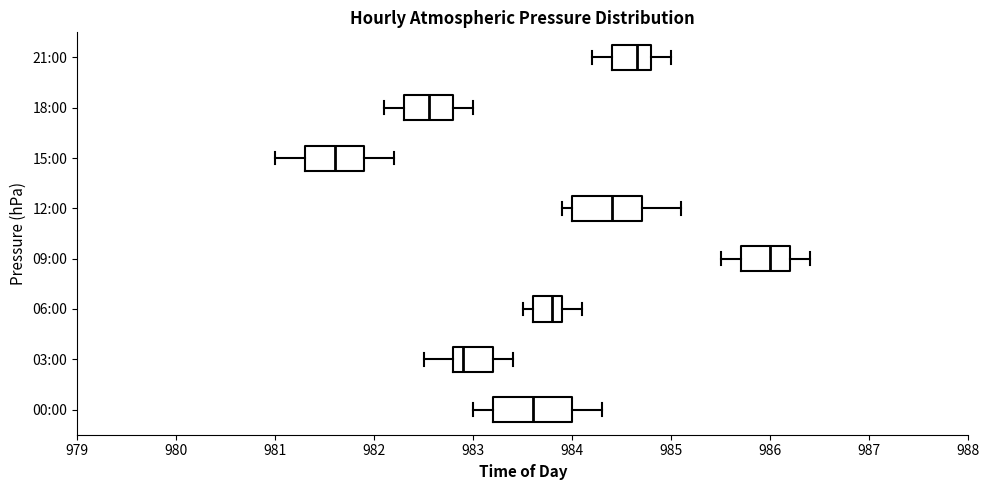

Reading bottom to top, transcribe this box plot: for each box, give where its median line is, the range the box spans, and where its two whiskers end, as read against the x-axis. The values are not printed on the chart, so give them approximately, as read against the axis.

00:00: median 983.6, box 983.2 to 984.0, whiskers 983.0 to 984.3
03:00: median 982.9, box 982.8 to 983.2, whiskers 982.5 to 983.4
06:00: median 983.8, box 983.6 to 983.9, whiskers 983.5 to 984.1
09:00: median 986.0, box 985.7 to 986.2, whiskers 985.5 to 986.4
12:00: median 984.4, box 984.0 to 984.7, whiskers 983.9 to 985.1
15:00: median 981.6, box 981.3 to 981.9, whiskers 981.0 to 982.2
18:00: median 982.6, box 982.3 to 982.8, whiskers 982.1 to 983.0
21:00: median 984.7, box 984.4 to 984.8, whiskers 984.2 to 985.0